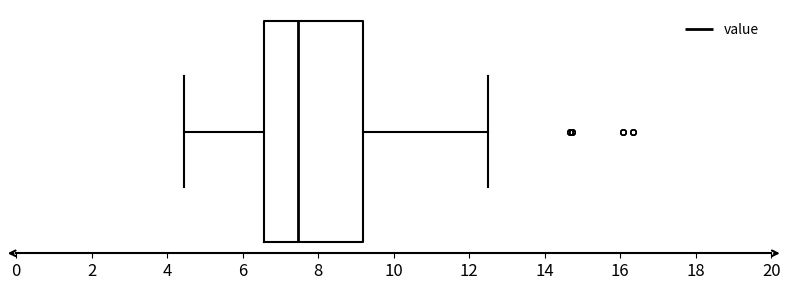

Read this box plot against the x-axis: the position of the median line, the range covered by the box, and the ends of both whiskers. The values are not printed on the chart, so give them approximately, as read against the axis.

median 7.4, box 6.6 to 9.2, whiskers 4.4 to 12.6